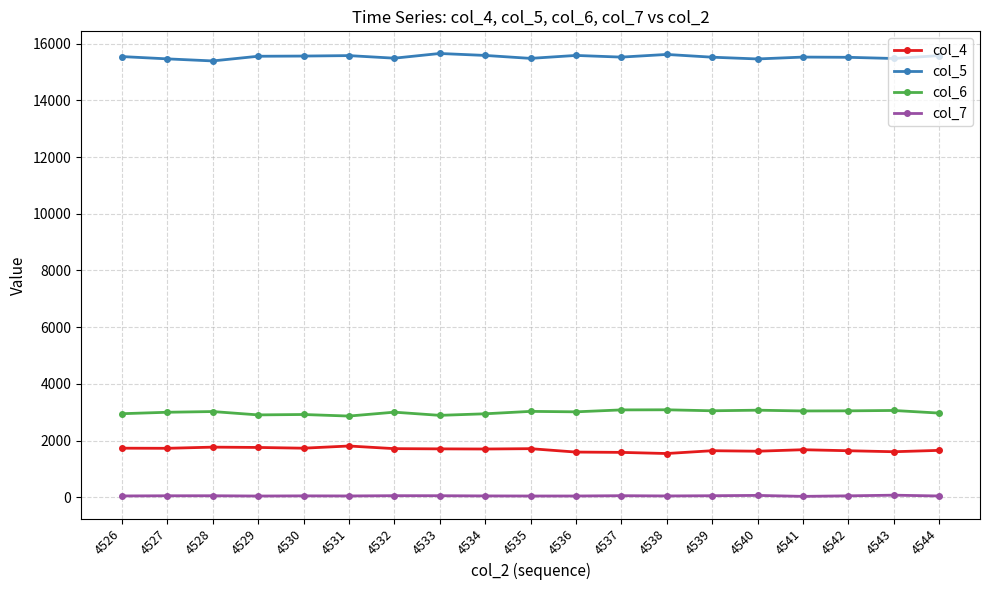

In col_7, how many points are higher than both neighbors (excluding endpoints)?

6